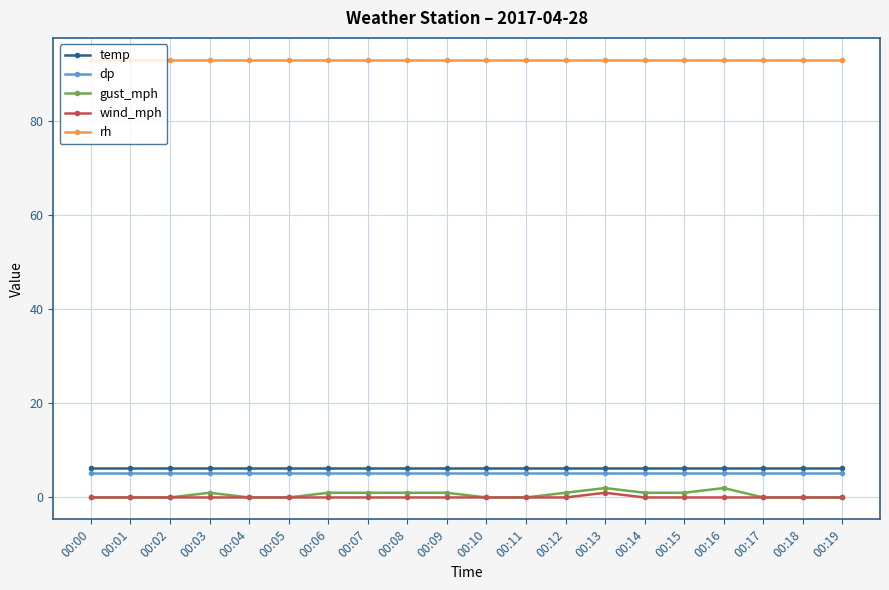

Is it true that rh equals 127.1 at 00:14?

False